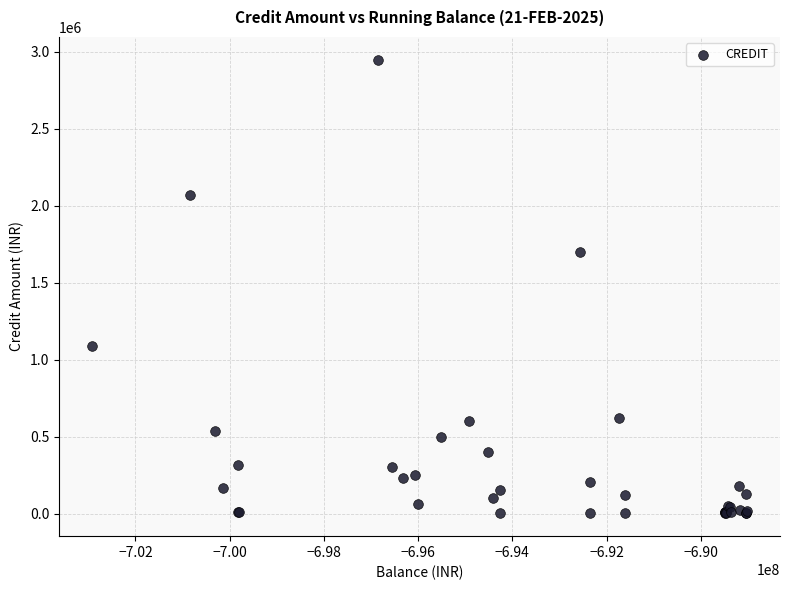

What Y value in the scatter plot is closest to 1475150?

1700000.0